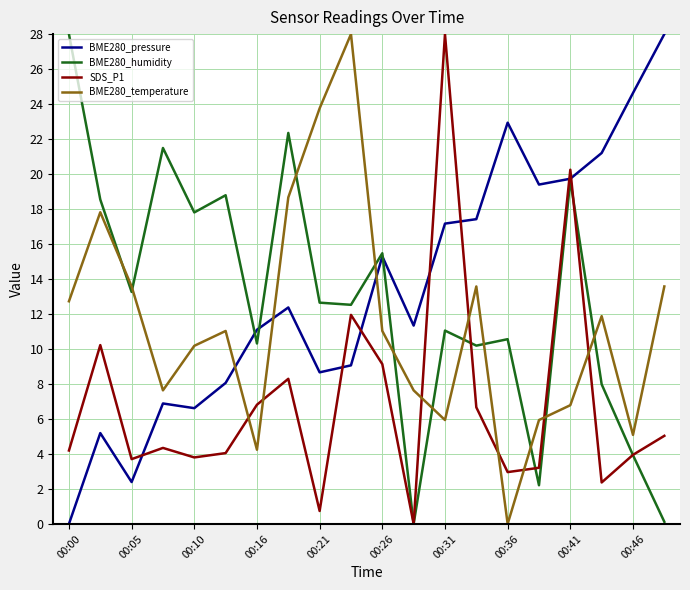

True or false: BME280_temperature and SDS_P1 intersect in this chart.

True